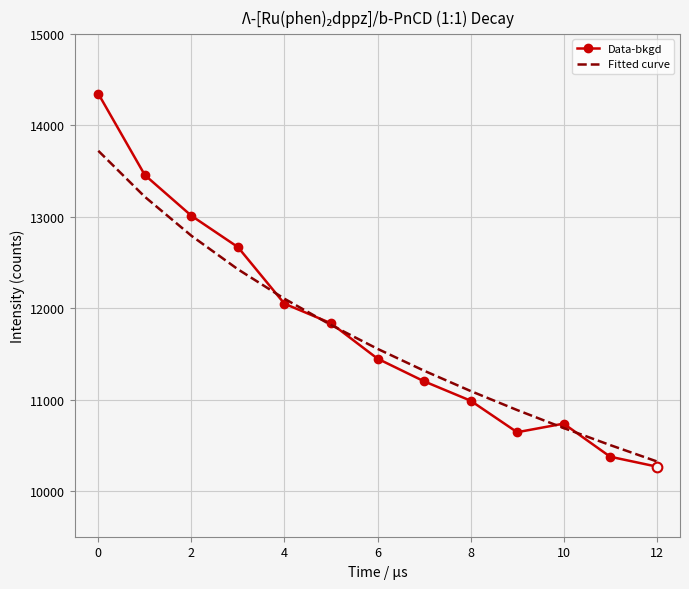

Rank the series by their maximum value, from highest to lowest.

Data-bkgd, Fitted curve